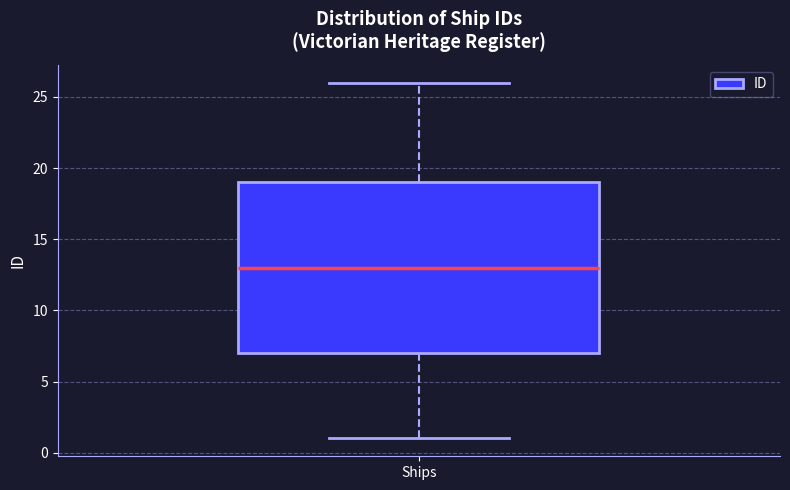

Where does the lower whisker of the box for Ships end on the y-axis? The values are not printed on the chart, so give them approximately, as read against the axis.

1